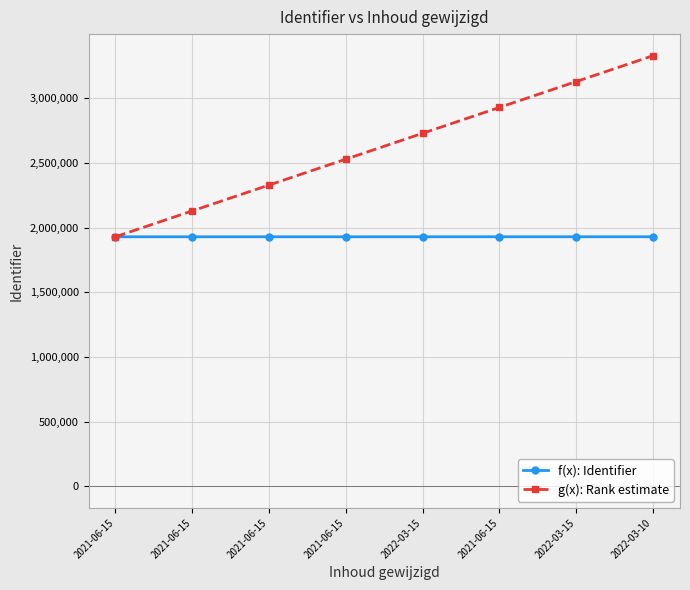

True or false: f(x): Identifier has a value of 1930124 at 2022-03-15.

True